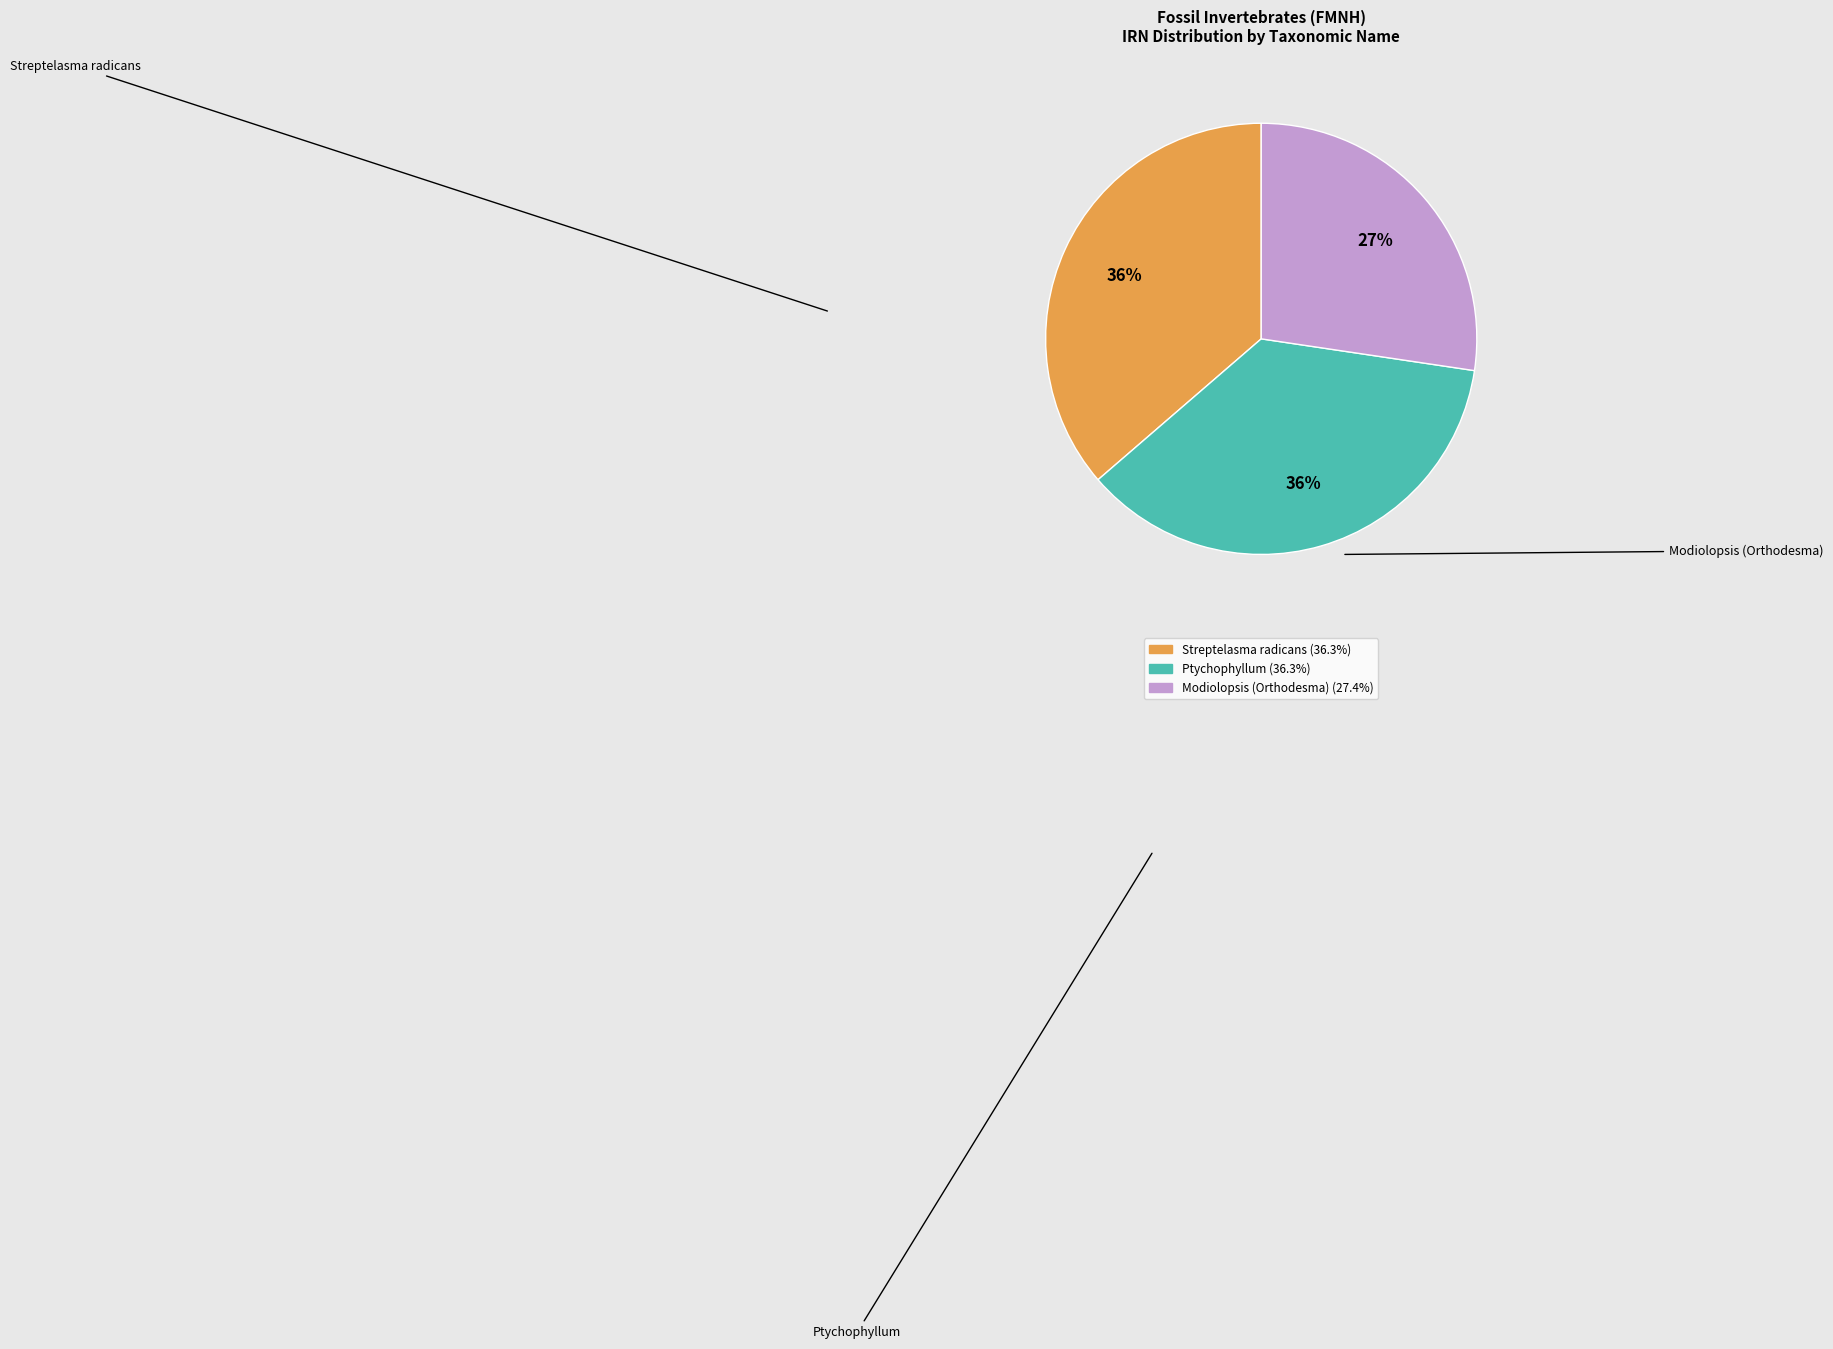

True or false: Modiolopsis (Orthodesma) accounts for 35% of the total.

False